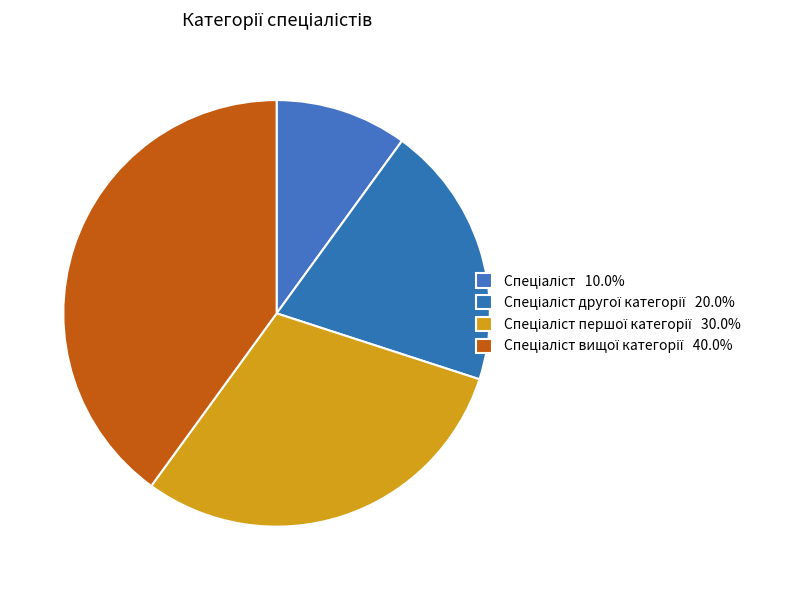

To the nearest percent, what is the average slice percentage?

25%